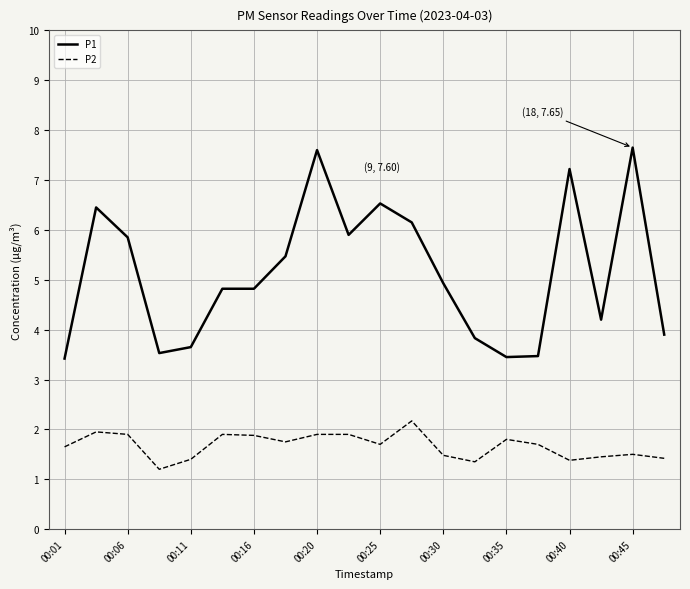

List the series in order of their overall mean, highest first.

P1, P2